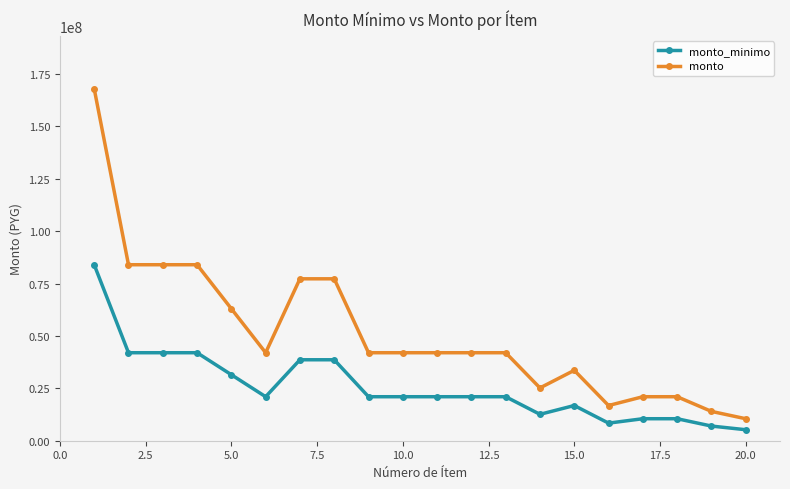

True or false: monto has more than 0 points higher than both neighbors.

True